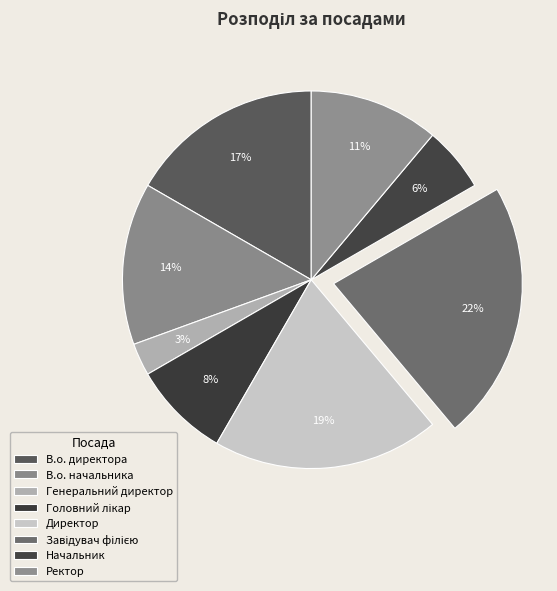

What percentage is NOT represented by Генеральний директор?

97.2%